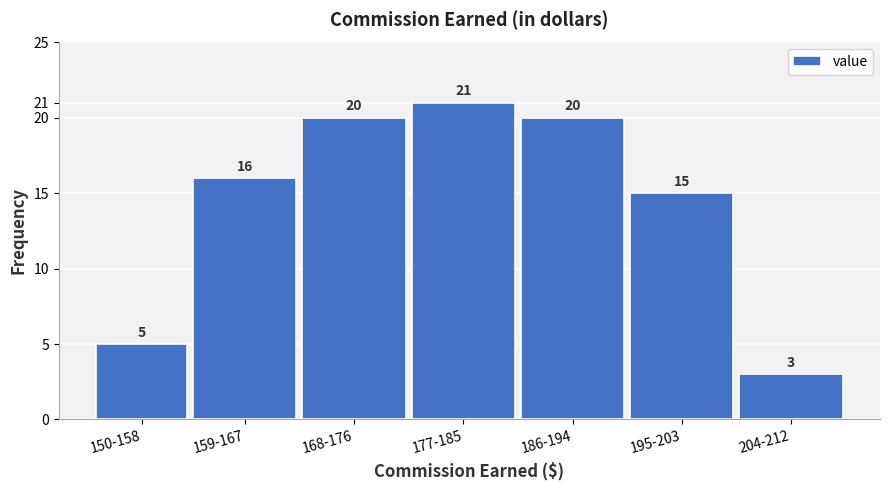

Reading left to right, list all the values displayed in this chart.

5	16	20	21	20	15	3